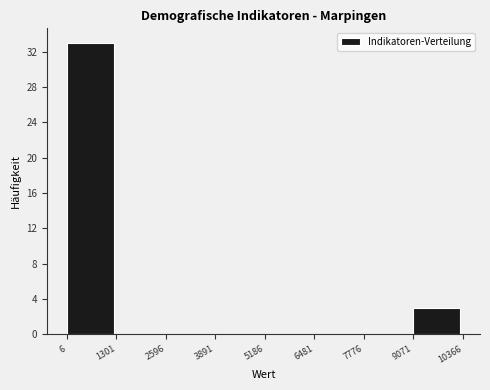

Over which range of the x-axis is the bar tallest?

6 to 1301